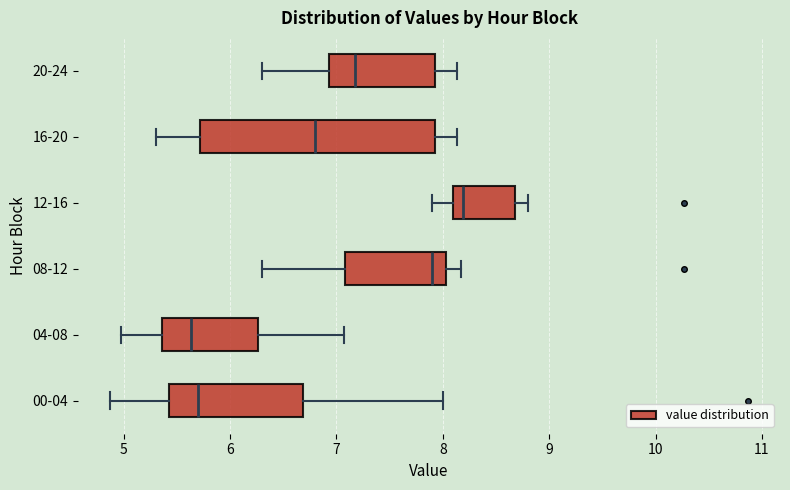

Where is the right edge of the box for 04-08 on the x-axis? The values are not printed on the chart, so give them approximately, as read against the axis.

6.3